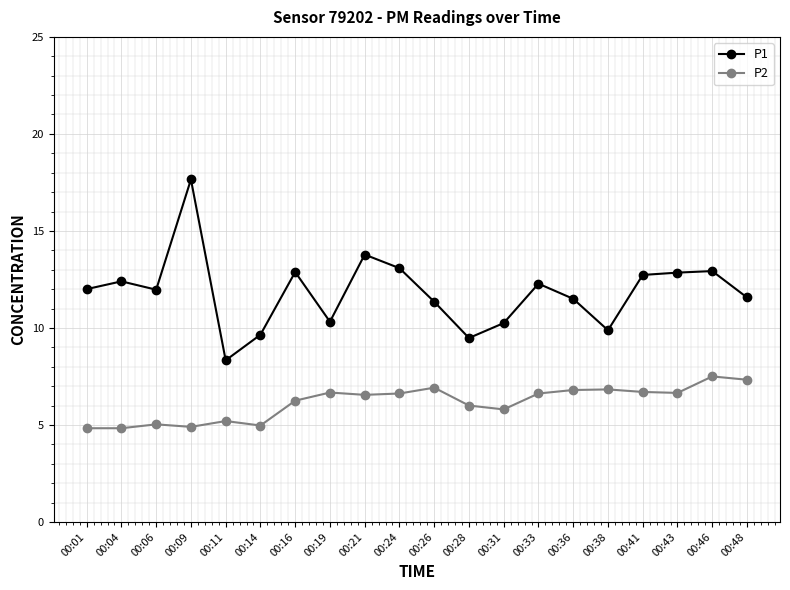

Count the number of categories in the chart.

20